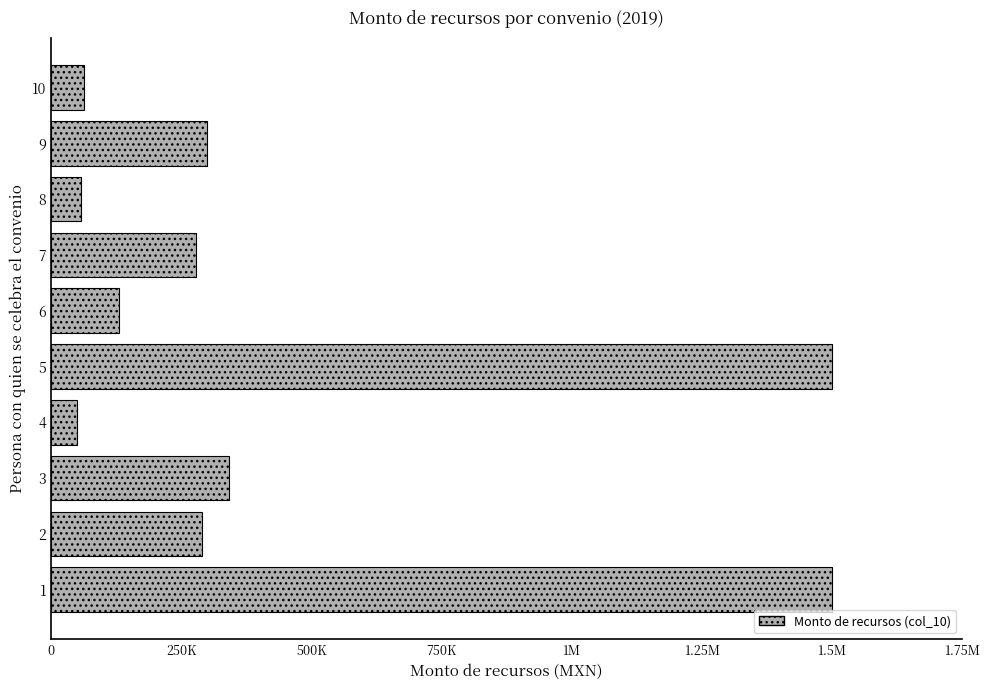

Does the chart contain any negative values?

No